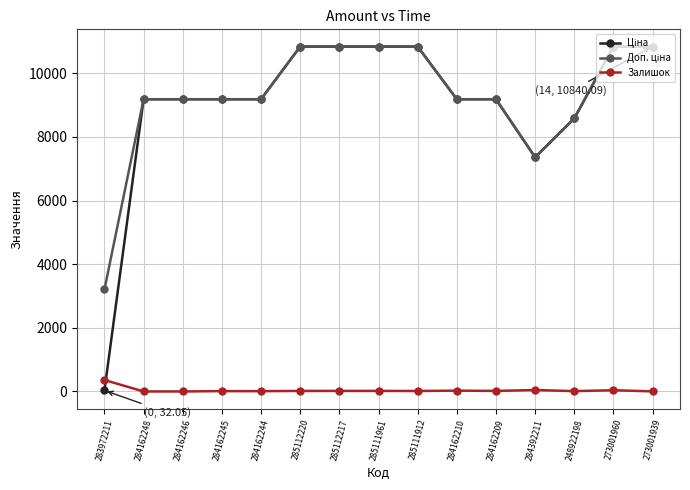

Count the number of categories in the chart.

15